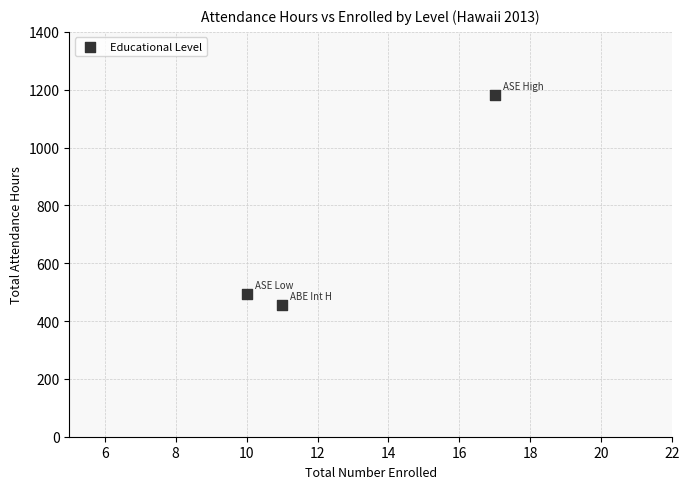

What Y value in the scatter plot is closest to 819?

495